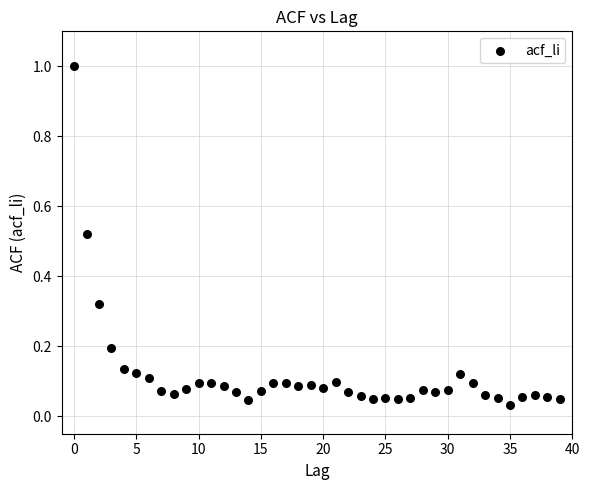

What is the range of Y values (max minus min)?

1.0